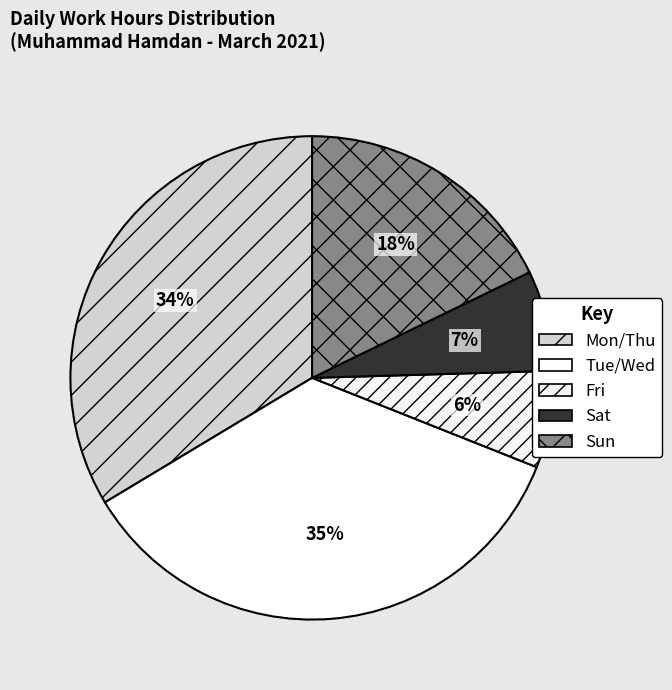

How many segments does this pie chart have?

5